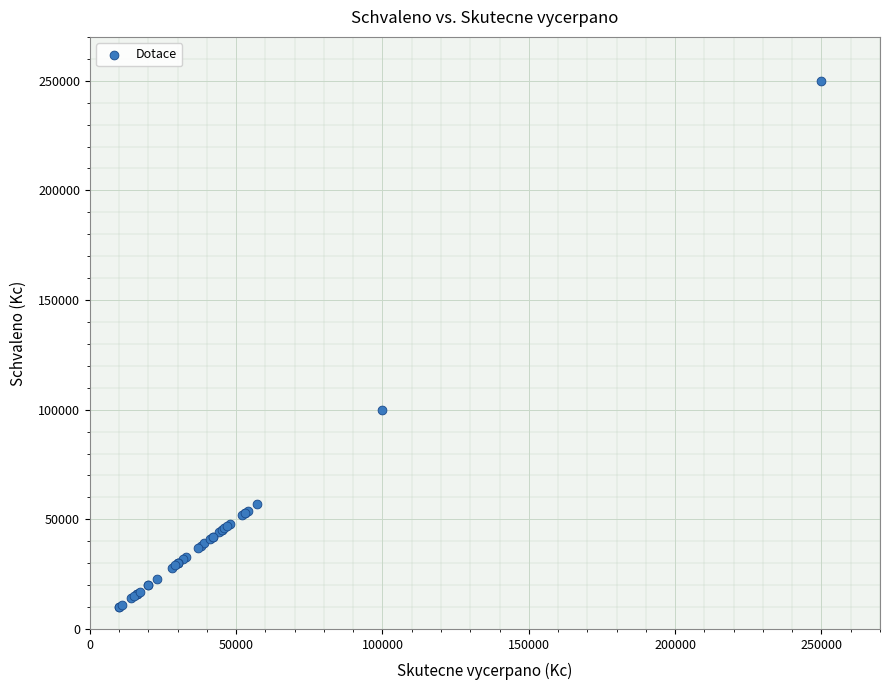

What Y value in the scatter plot is closest to 130000?

100000